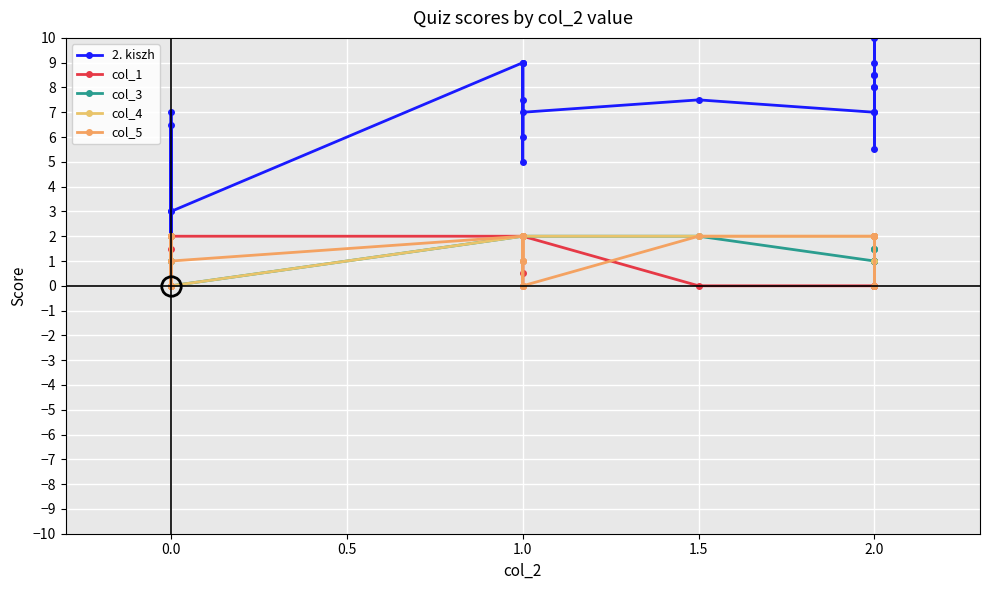

Which category has the lowest value in the col_3 series?

1.0